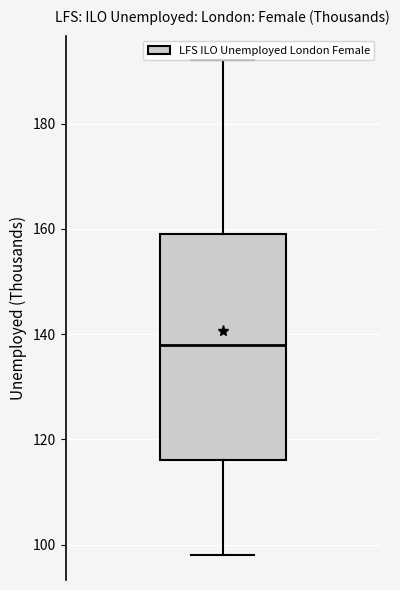

Transcribe this box plot: give where the median line is, the range the box spans, and where the two whiskers end, as read against the y-axis. The values are not printed on the chart, so give them approximately, as read against the axis.

median 138, box 116 to 160, whiskers 98 to 192